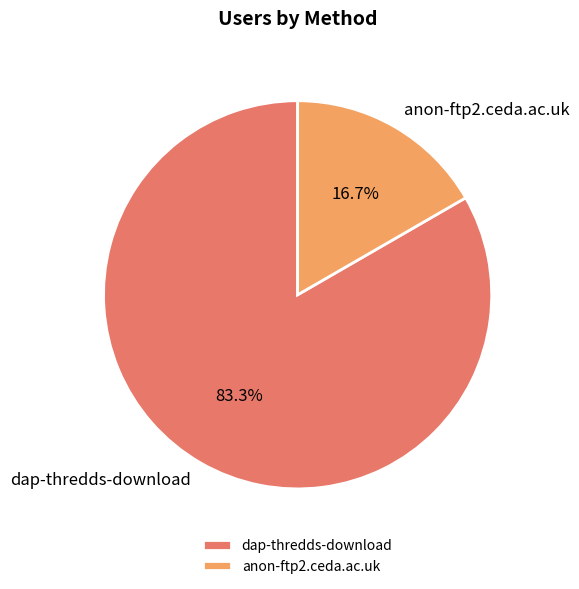

Between dap-thredds-download and anon-ftp2.ceda.ac.uk, which is larger?

dap-thredds-download